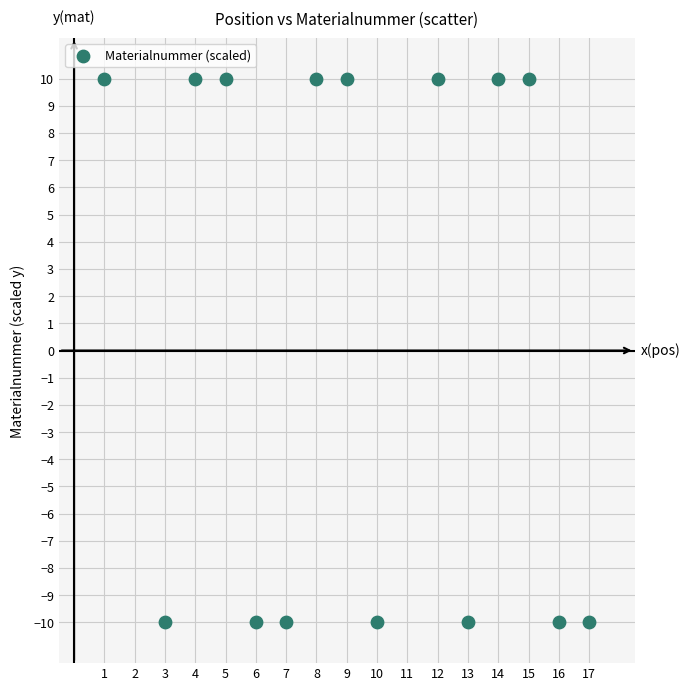

What is the range of X values (max minus min)?

16.0